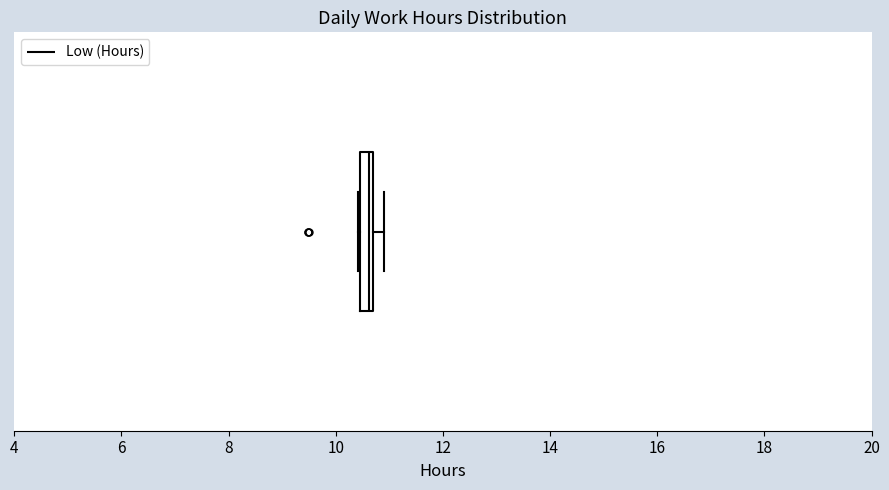

Where is the right edge of the box on the x-axis? The values are not printed on the chart, so give them approximately, as read against the axis.

10.6